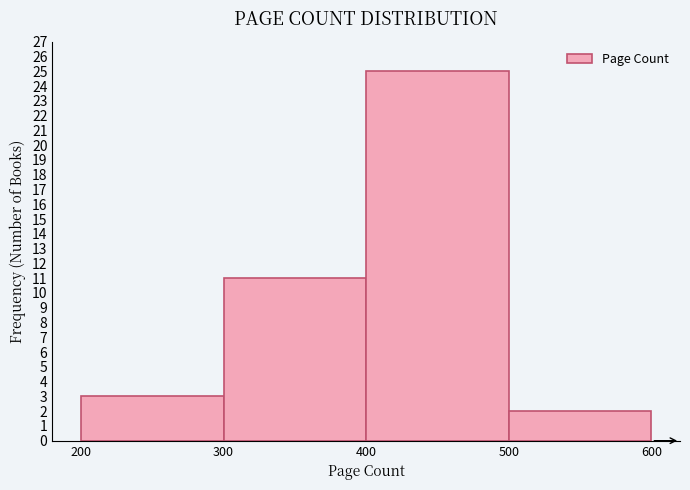

Reading left to right, list every bar in this chart as the range it spans on the x-axis followed by its height. The values are not printed on the chart, so give them approximately, as read against the axis.

200 to 300: 3
300 to 400: 11
400 to 500: 25
500 to 600: 2